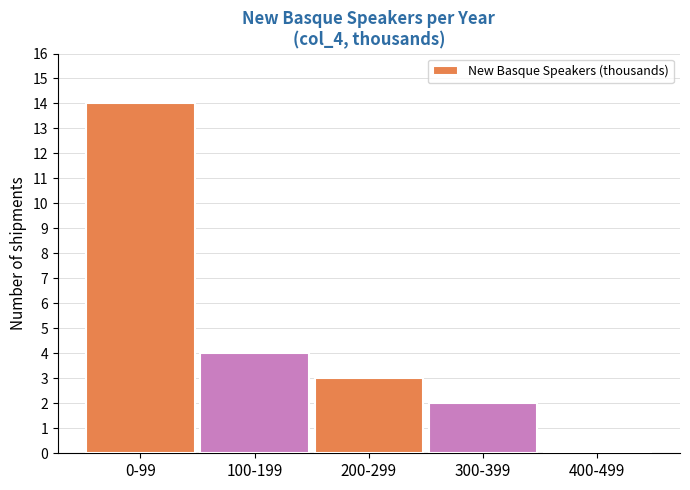

Reading left to right, list all the values displayed in this chart.

0-99=14	100-199=4	200-299=3	300-399=2	400-499=0